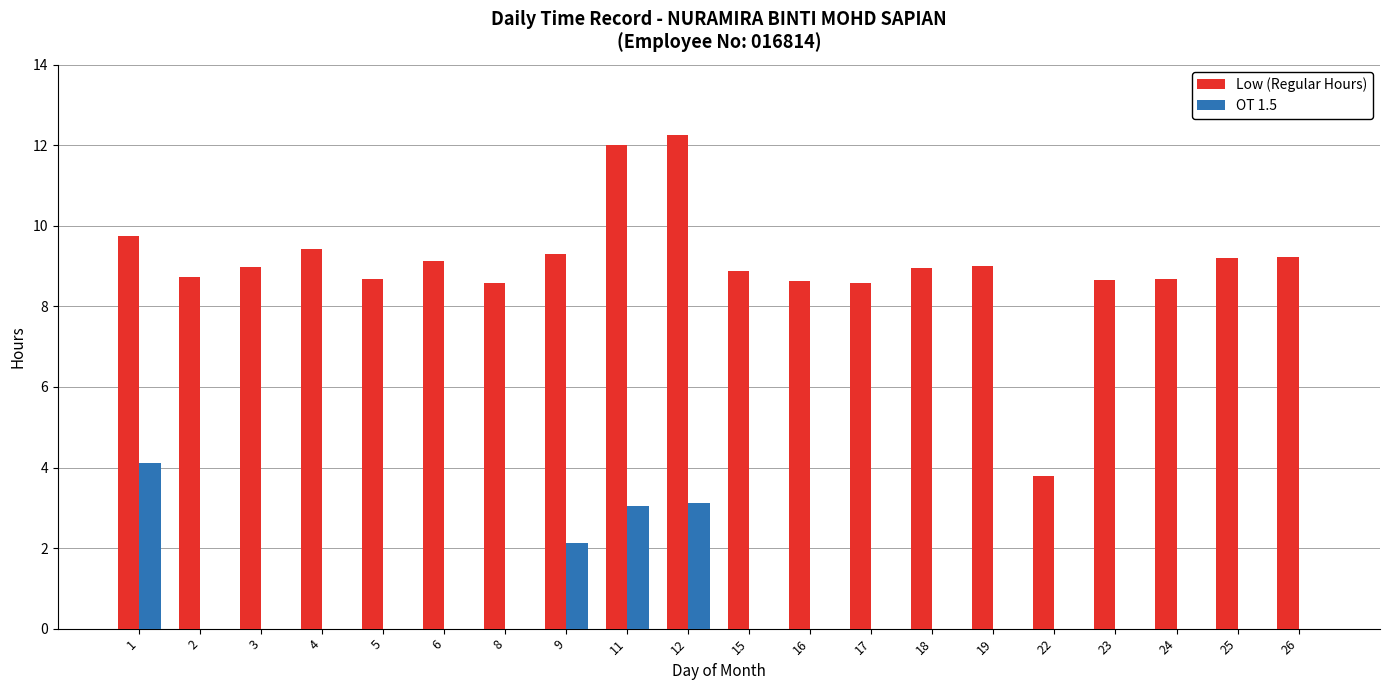

The value of Low (Regular Hours) at 12 is 12.3. True or false?

True